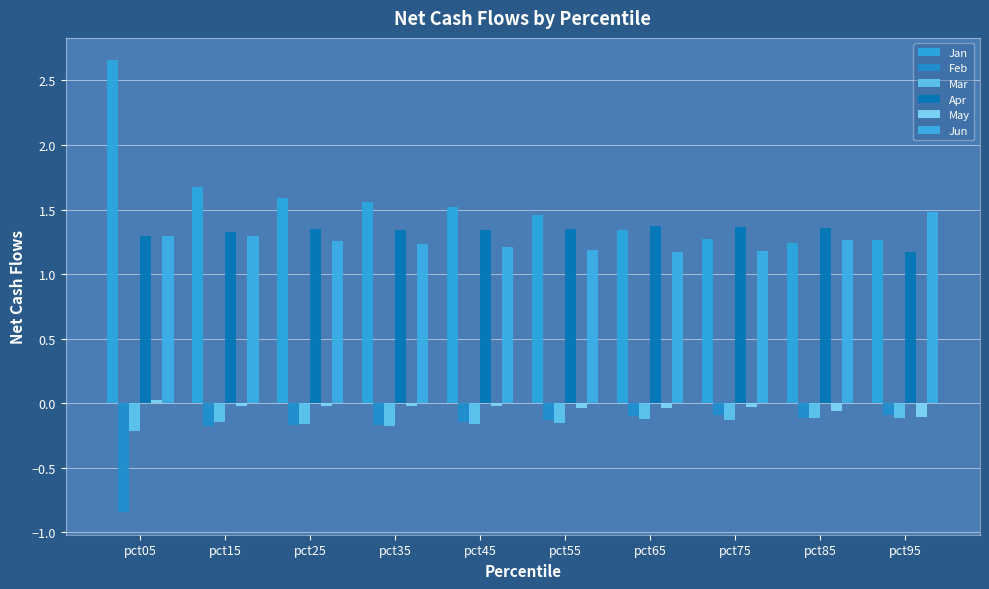

How many categories are shown in the chart?

10